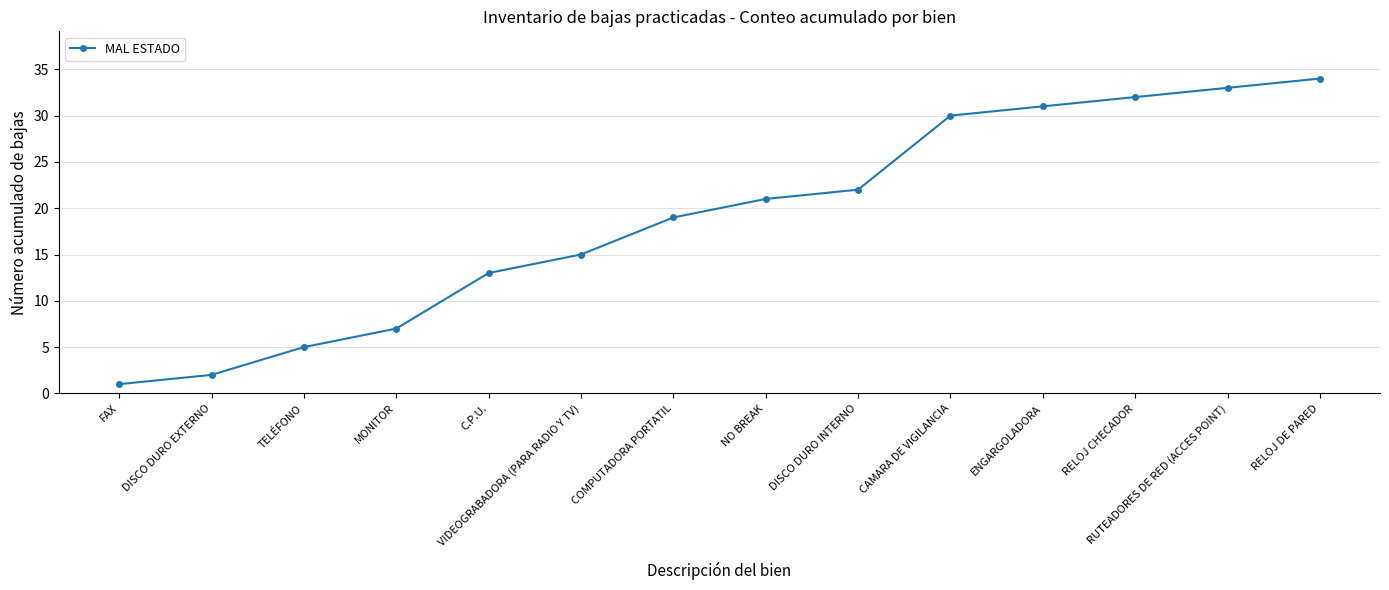

What is the difference between the second highest and second lowest values?

31